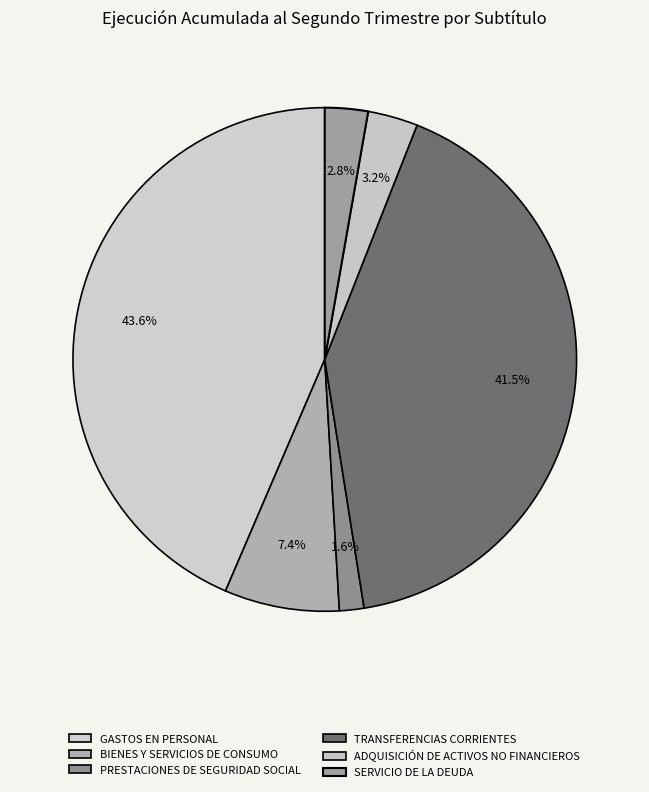

Between GASTOS EN PERSONAL and BIENES Y SERVICIOS DE CONSUMO, which is larger?

GASTOS EN PERSONAL